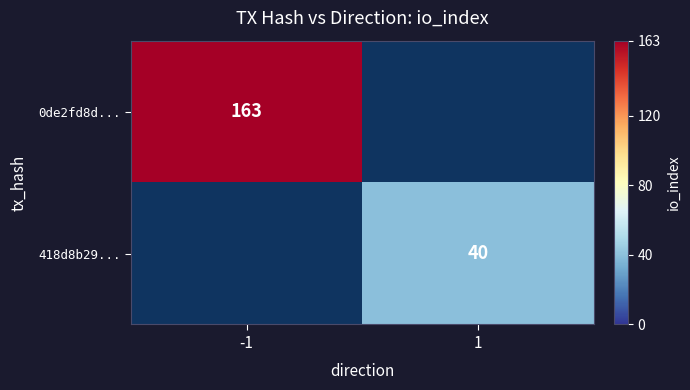

The 0de2fd8d... series shows 163 at -1. True or false?

True